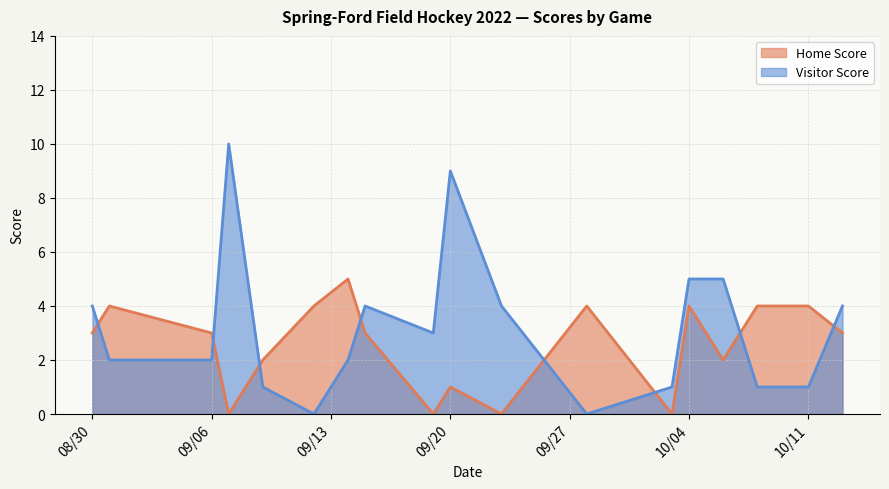

At which label does Visitor Score reach its peak?

2022-09-07